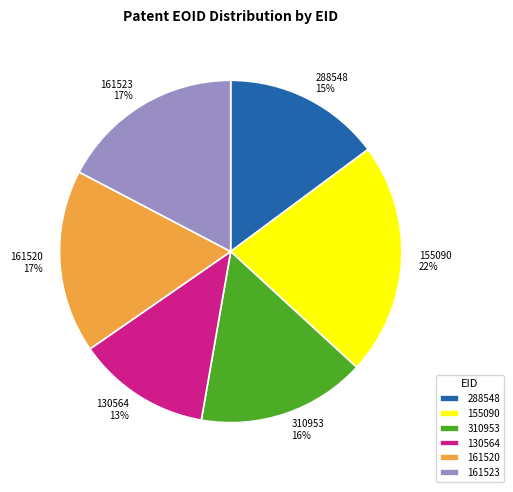

Which category has the smallest portion of the pie?

130564